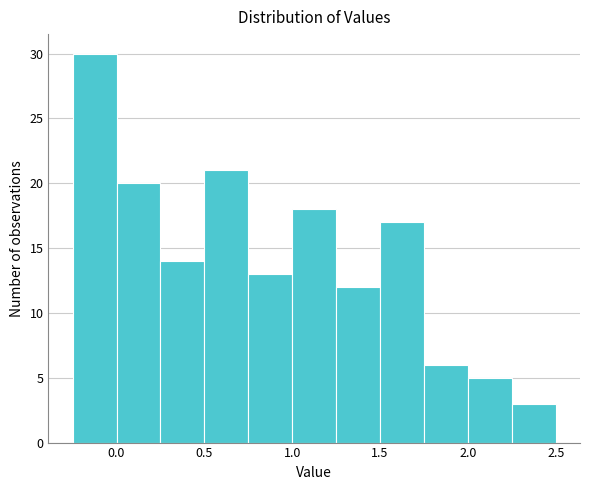

Which range on the x-axis has the tallest bar?

-0.25 to 0.00